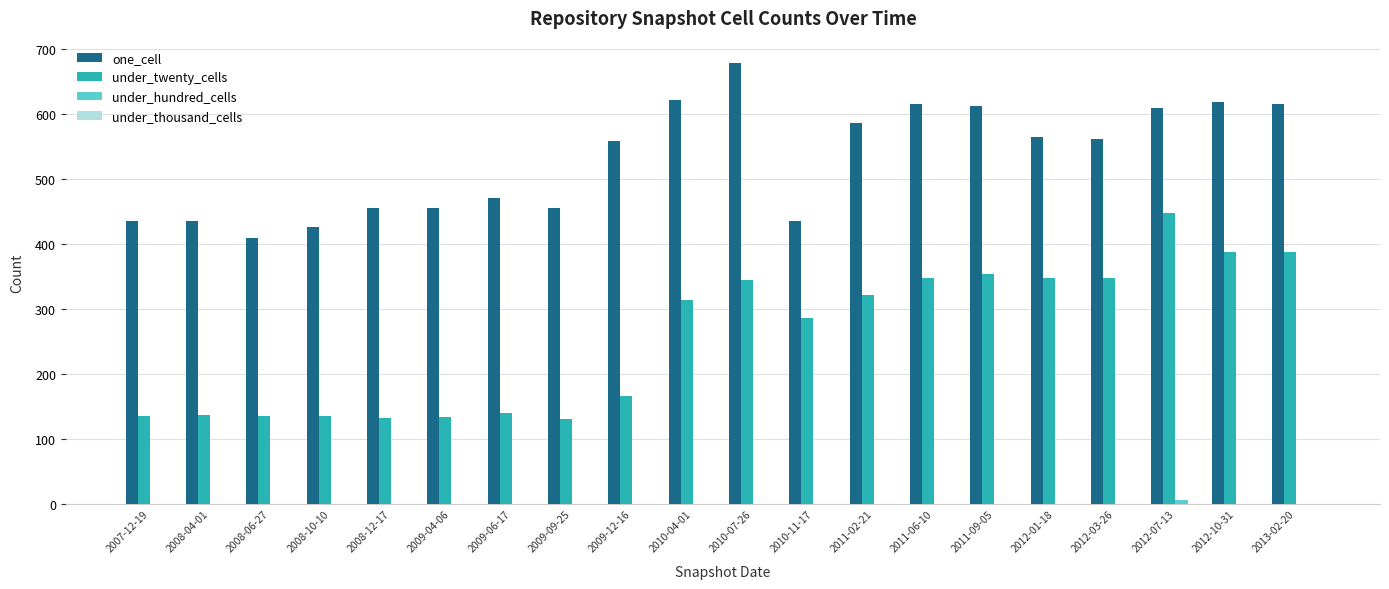

Which series has the largest total across all categories?

one_cell